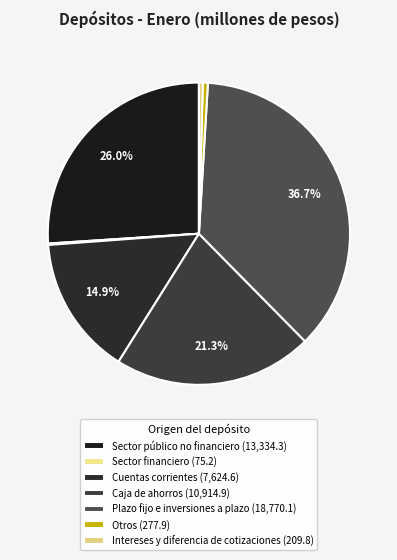

What is the smallest slice in the pie chart?

Sector financiero